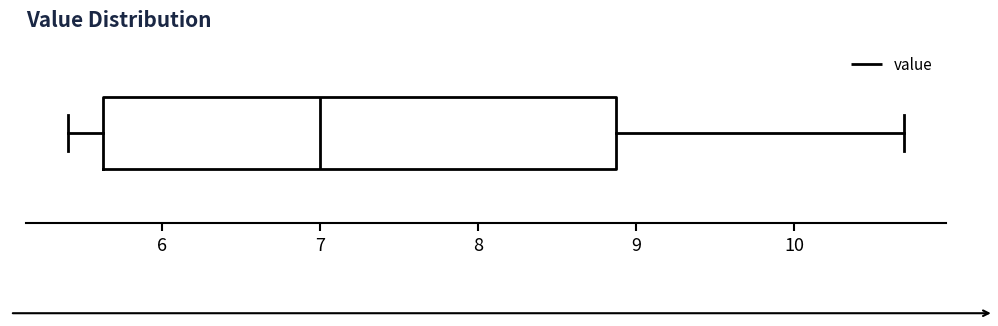

Read this box plot against the x-axis: the position of the median line, the range covered by the box, and the ends of both whiskers. The values are not printed on the chart, so give them approximately, as read against the axis.

median 7.0, box 5.6 to 8.9, whiskers 5.4 to 10.7